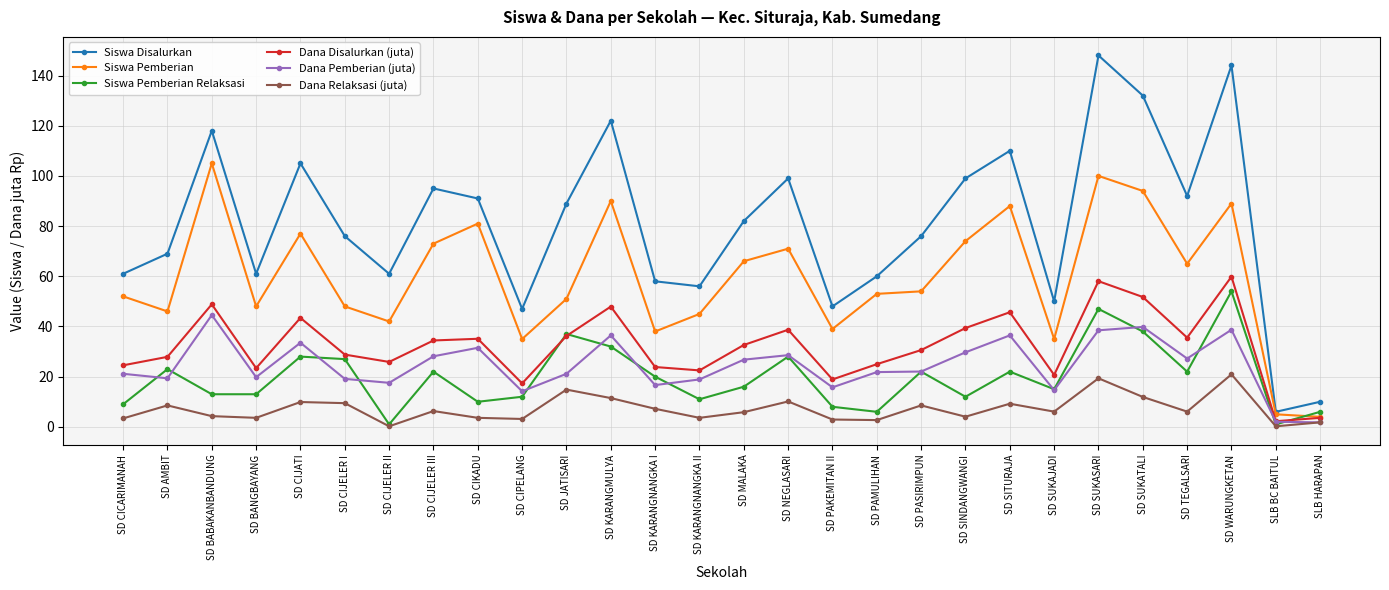

In Siswa Disalurkan, how many points are higher than both neighbors (excluding endpoints)?

8